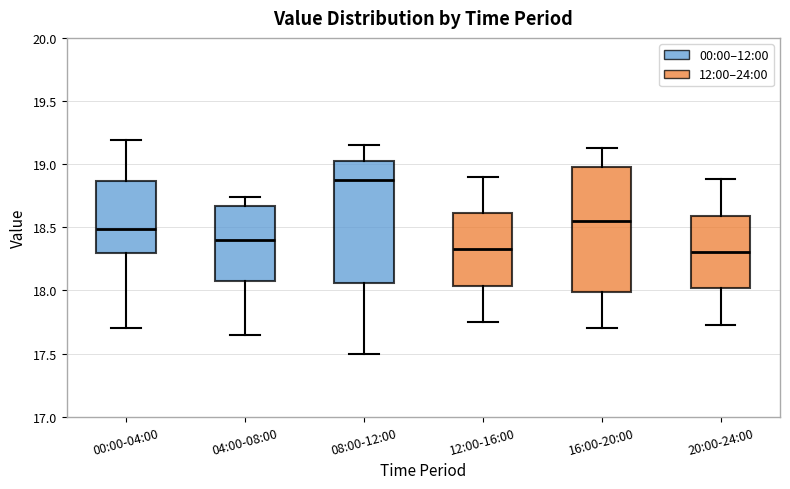

Reading left to right, read every box against the y-axis: the position of its median line, the range the box covers, and the ends of its whiskers. The values are not printed on the chart, so give them approximately, as read against the axis.

00:00-04:00: median 18.50, box 18.30 to 18.85, whiskers 17.70 to 19.20
04:00-08:00: median 18.40, box 18.10 to 18.65, whiskers 17.65 to 18.75
08:00-12:00: median 18.90, box 18.05 to 19.05, whiskers 17.50 to 19.15
12:00-16:00: median 18.35, box 18.05 to 18.60, whiskers 17.75 to 18.90
16:00-20:00: median 18.55, box 18.00 to 19.00, whiskers 17.70 to 19.15
20:00-24:00: median 18.30, box 18.00 to 18.60, whiskers 17.75 to 18.90